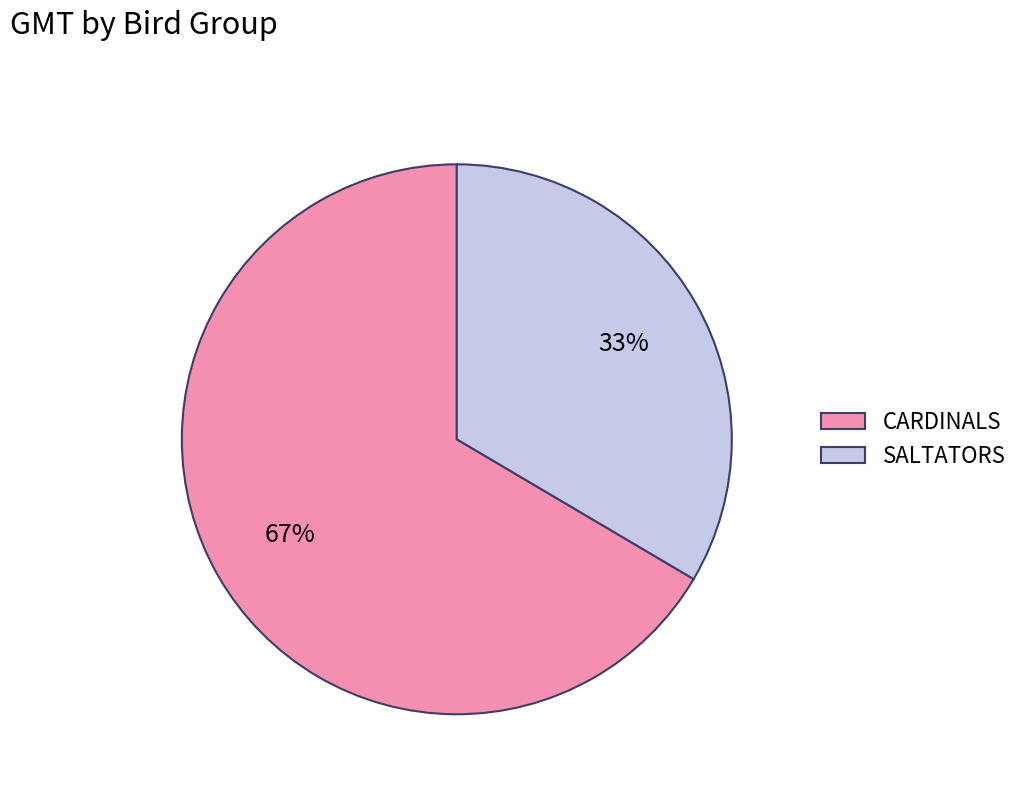

To the nearest percent, what is the combined percentage of SALTATORS and CARDINALS?

100%